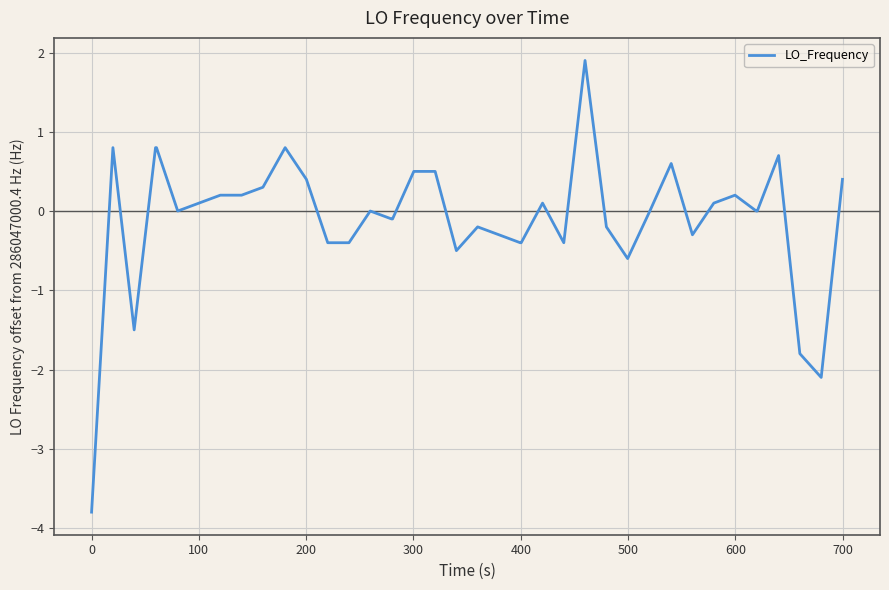

What is the smallest value displayed?

-3.8